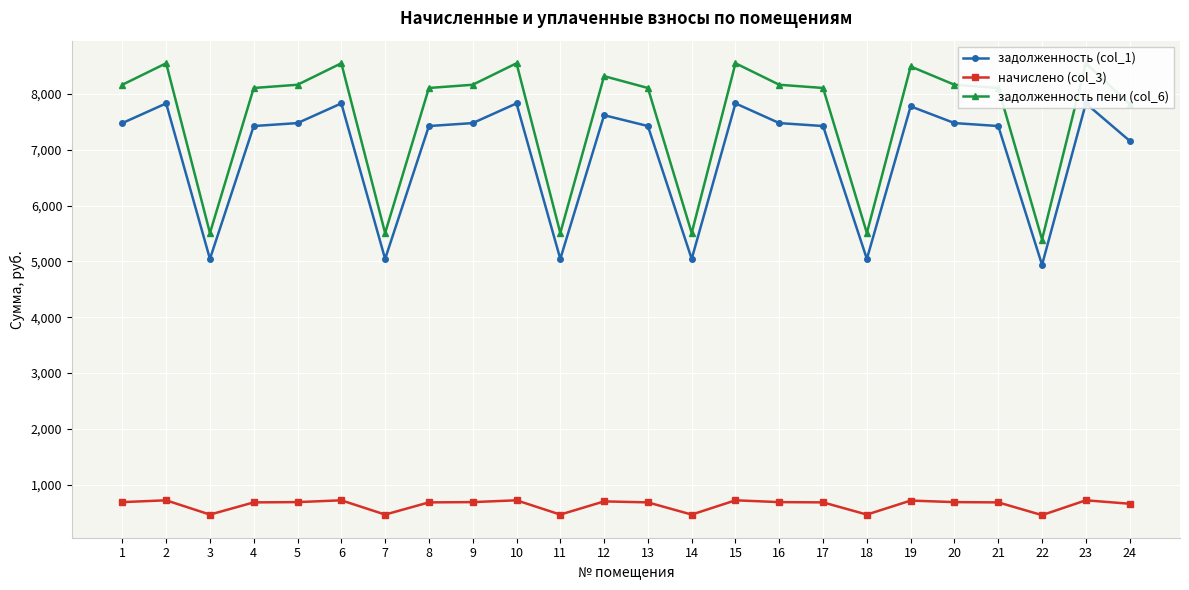

True or false: задолженность (col_1) and начислено (col_3) cross at least once.

False